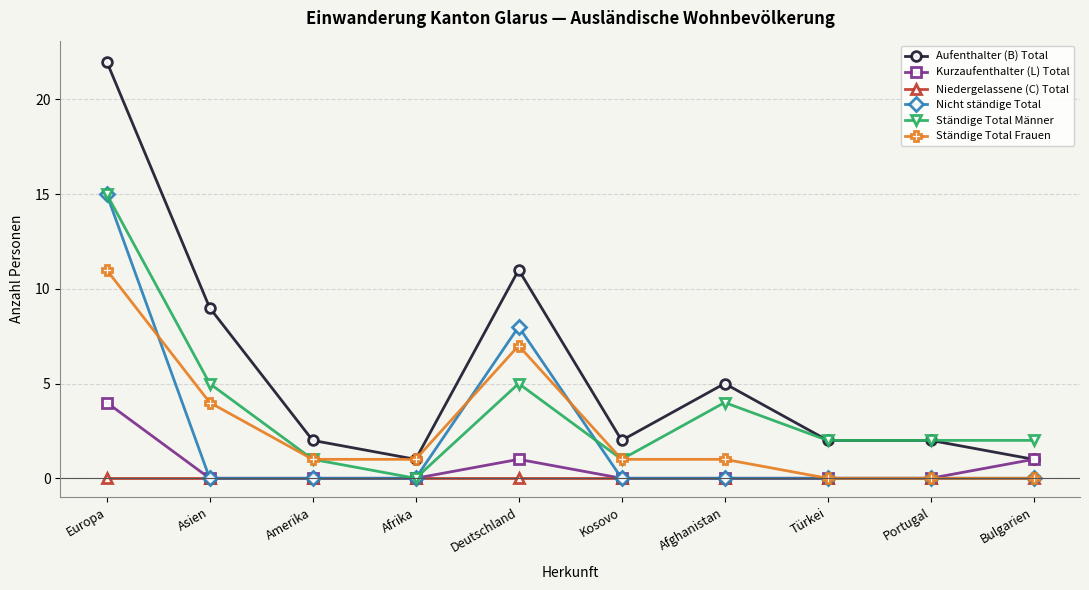

At which category is the sum across all series the highest?

Europa